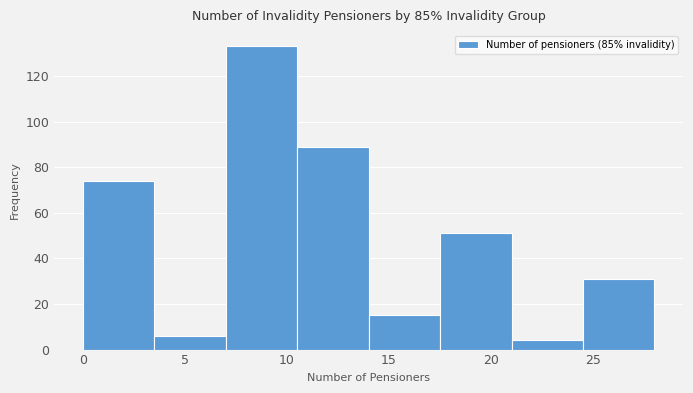

Reading left to right, list every bar in this chart as the range it spans on the x-axis followed by its height. The values are not printed on the chart, so give them approximately, as read against the axis.

0.0 to 3.5: 74
3.5 to 7.0: 6
7.0 to 10.5: 134
10.5 to 14.0: 90
14.0 to 17.5: 16
17.5 to 21.0: 52
21.0 to 24.5: 4
24.5 to 28.0: 32